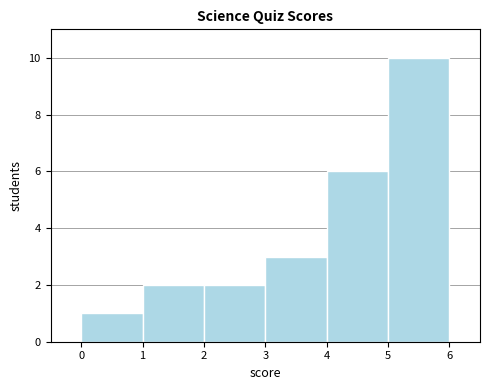

Reading left to right, transcribe this chart: for each bar, give the range it covers on the x-axis and its height. The values are not printed on the chart, so give them approximately, as read against the axis.

0 to 1: 1
1 to 2: 2
2 to 3: 2
3 to 4: 3
4 to 5: 6
5 to 6: 10